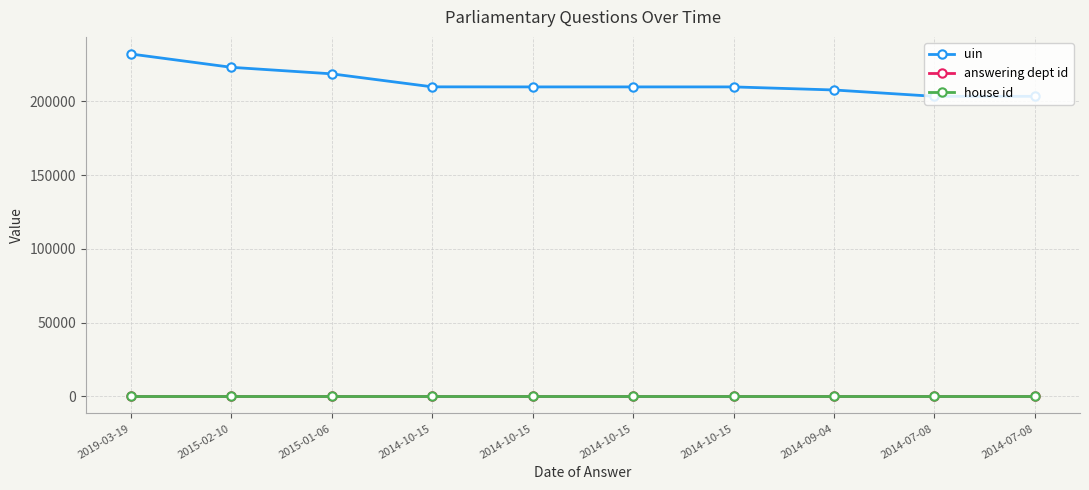

At which label does answering dept id reach its minimum?

2019-03-19